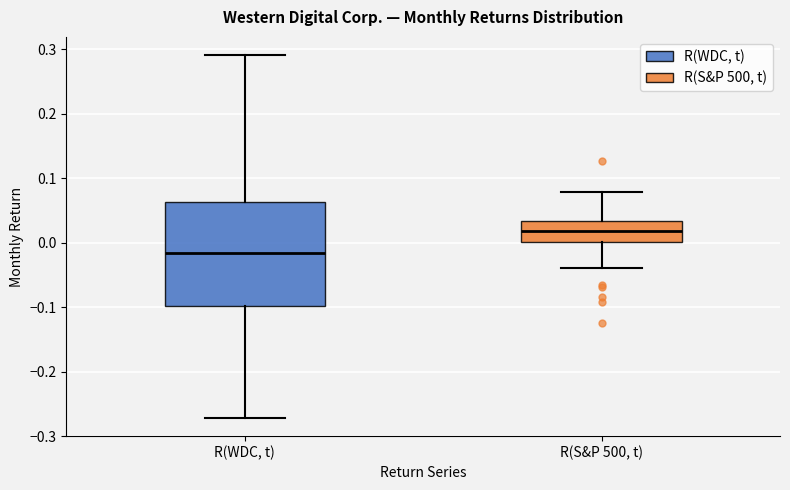

Reading left to right, transcribe this box plot: for each box, give where its median line is, the range the box spans, and where its two whiskers end, as read against the y-axis. The values are not printed on the chart, so give them approximately, as read against the axis.

R(WDC, t): median -0.02, box -0.10 to 0.06, whiskers -0.27 to 0.29
R(S&P 500, t): median 0.02, box 0.00 to 0.03, whiskers -0.04 to 0.08